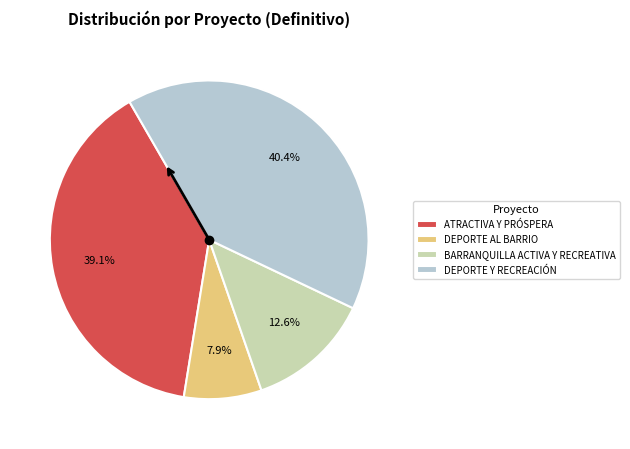

Approximately how many times larger is the value at ATRACTIVA Y PRÓSPERA compared to BARRANQUILLA ACTIVA Y RECREATIVA?

3.1